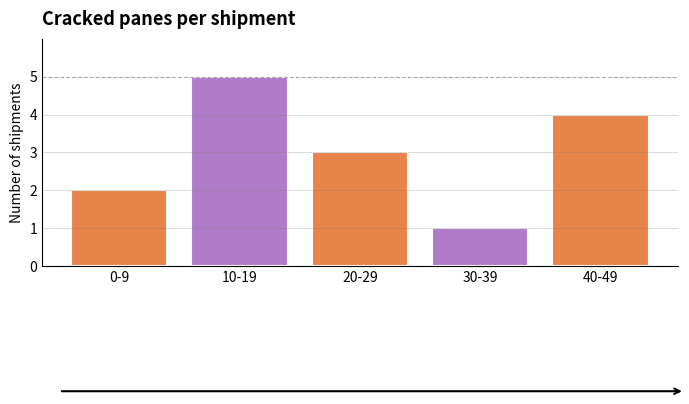

Reading left to right, transcribe all the data shown in this chart.

2	5	3	1	4